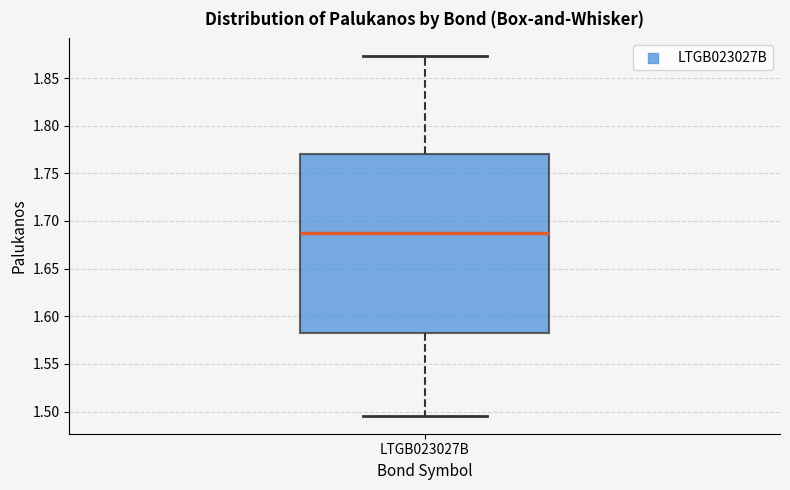

Where does the median line of the box for LTGB023027B sit on the y-axis? The values are not printed on the chart, so give them approximately, as read against the axis.

1.685